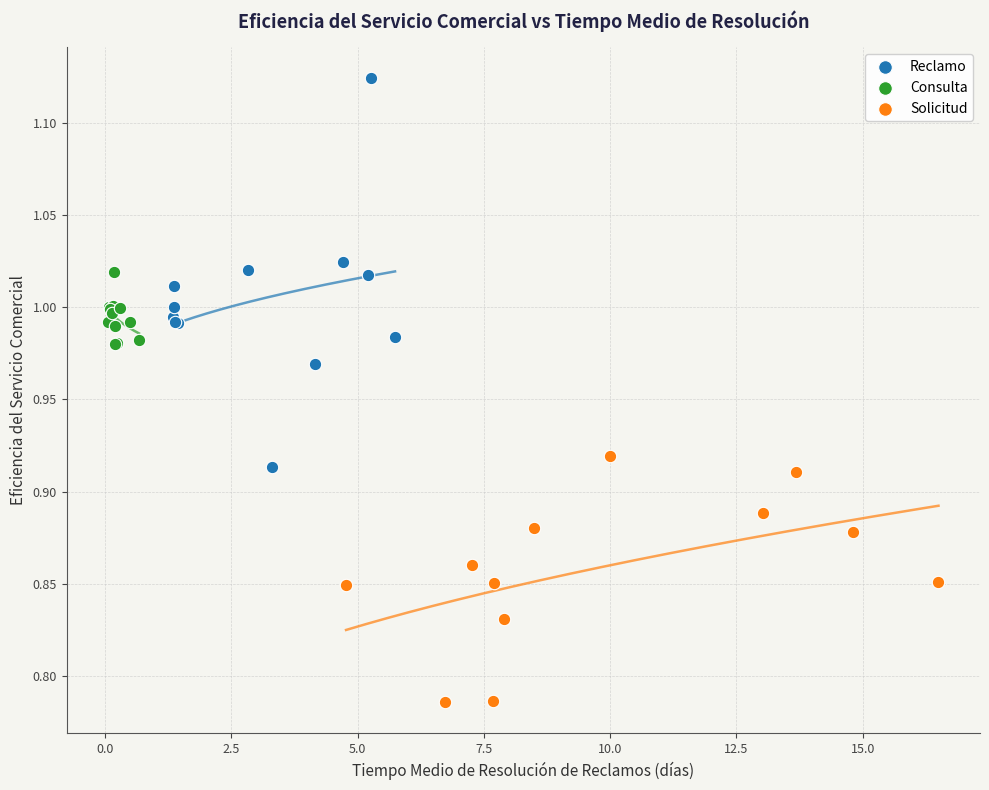

Which series has the widest spread of Y values?

Reclamo